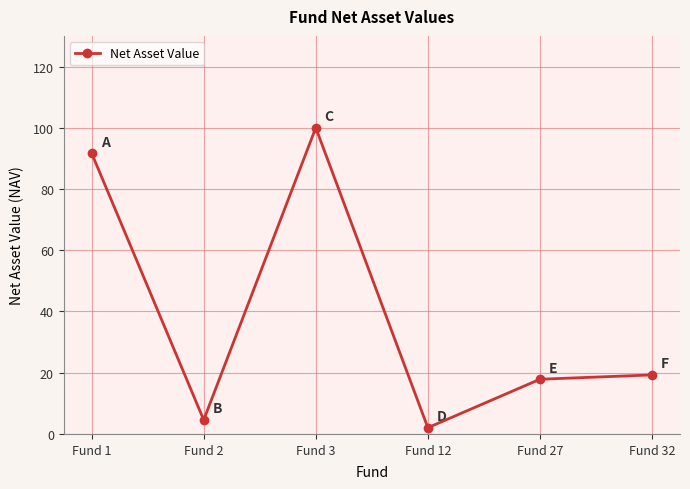

Is it true that the value at Fund 3 is 100.0?

True